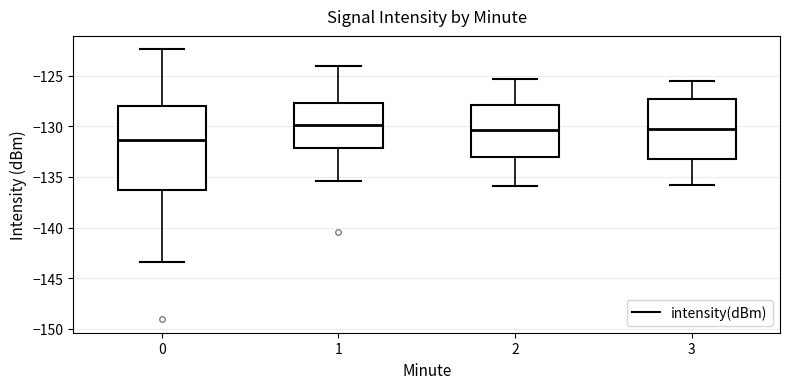

Reading left to right, transcribe this box plot: for each box, give where its median line is, the range the box spans, and where its two whiskers end, as read against the y-axis. The values are not printed on the chart, so give them approximately, as read against the axis.

0: median -131.5, box -136.5 to -128.0, whiskers -143.5 to -122.5
1: median -130.0, box -132.0 to -128.0, whiskers -135.5 to -124.0
2: median -130.5, box -133.0 to -128.0, whiskers -136.0 to -125.5
3: median -130.5, box -133.0 to -127.5, whiskers -136.0 to -125.5